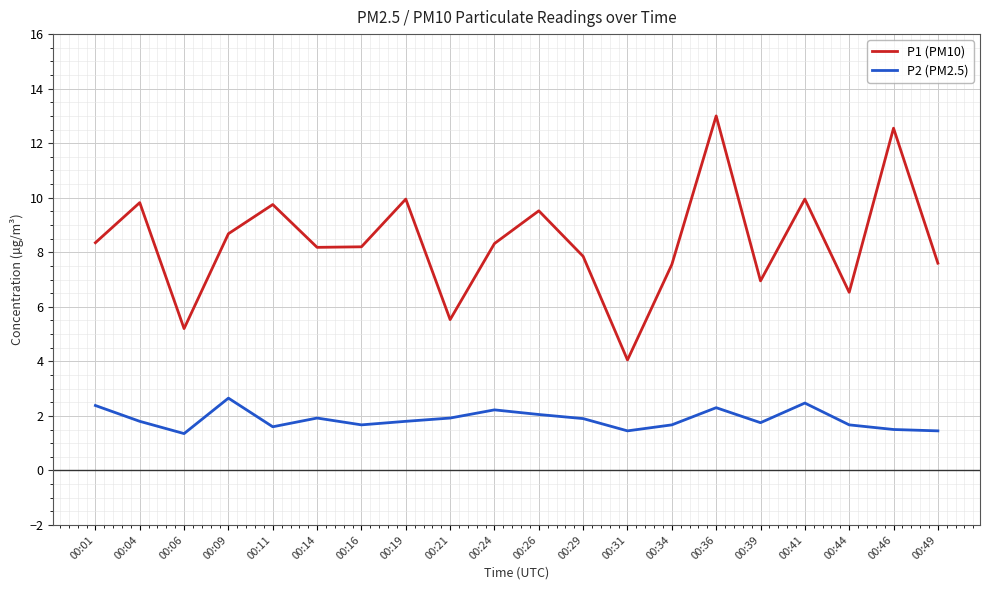

What is the difference between the P2 (PM2.5) values at 00:24 and 00:19?

0.4